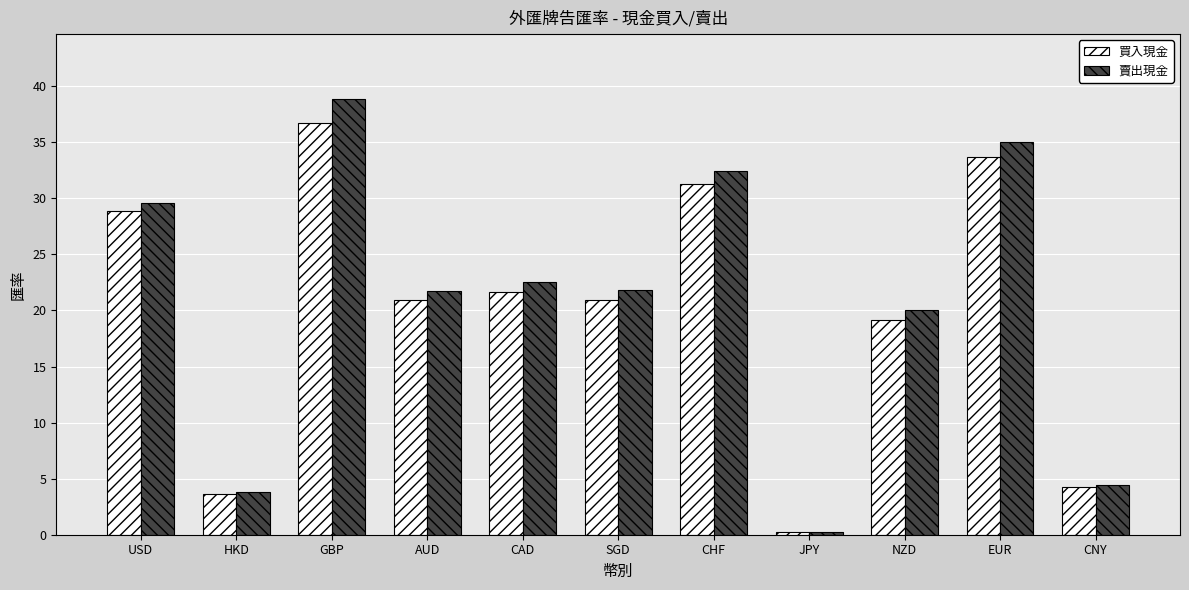

What is the average value of the 賣出現金 series?

21.0